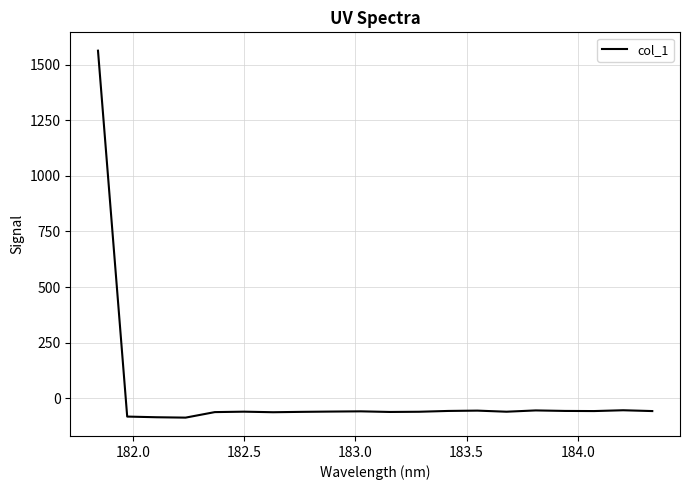

What is the minimum value shown in the chart?

-87.4